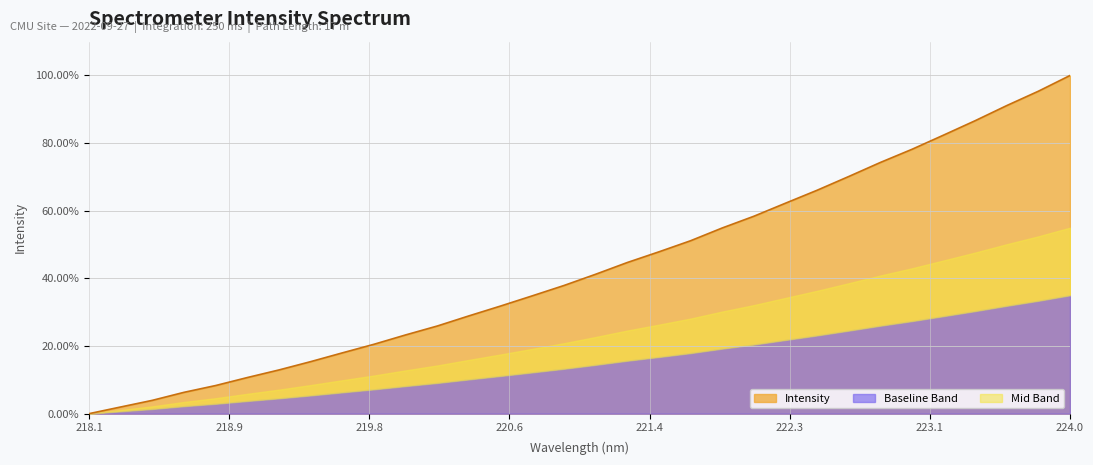

At which label does Intensity reach its peak?

224.0